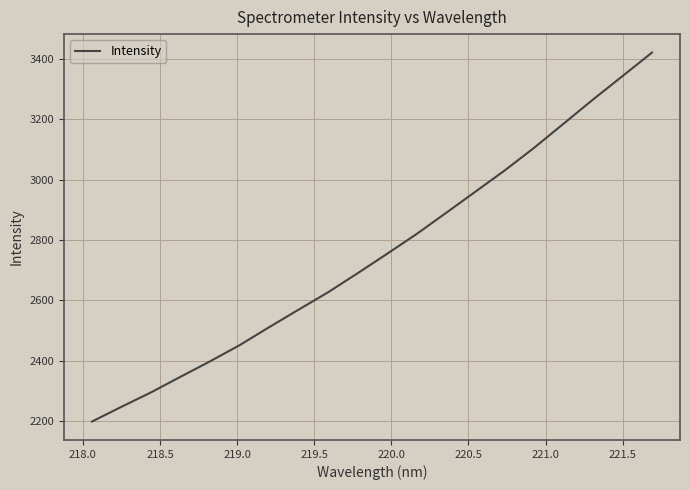

What is the difference between the maximum and minimum values?

1223.8